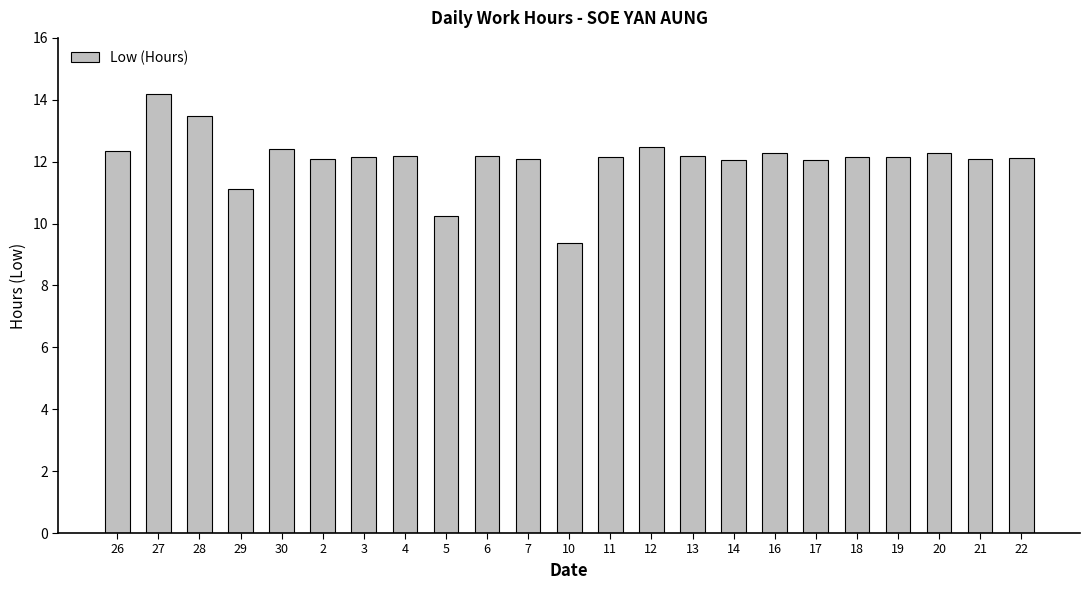

What is the change in value from 2 to 18?

+0.1